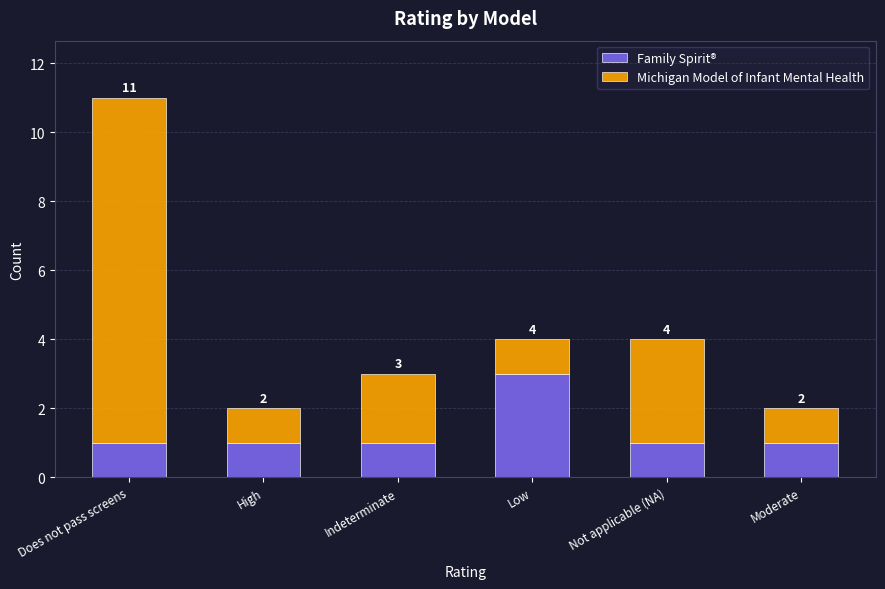

What are all the series names shown in the legend?

Family Spirit®, Michigan Model of Infant Mental Health